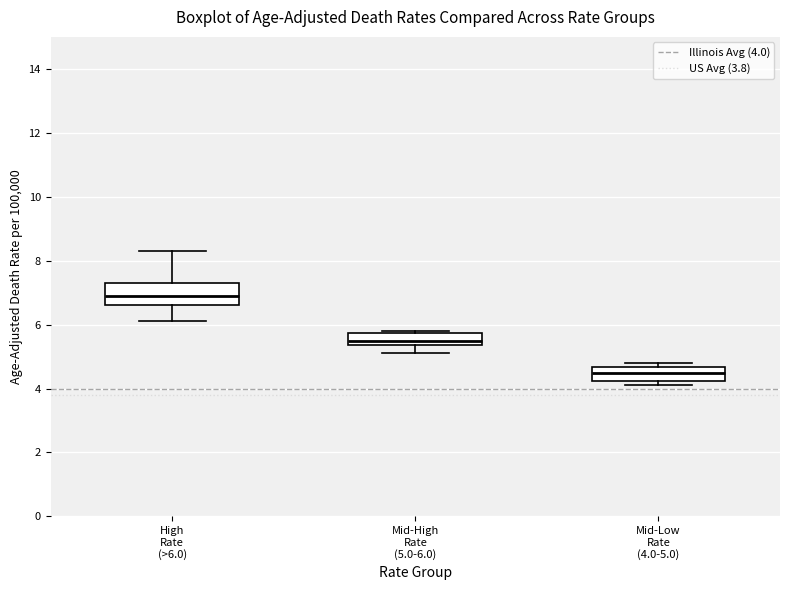

Where is the upper edge of the box for Mid-Low Rate (4.0-5.0) on the y-axis? The values are not printed on the chart, so give them approximately, as read against the axis.

4.6